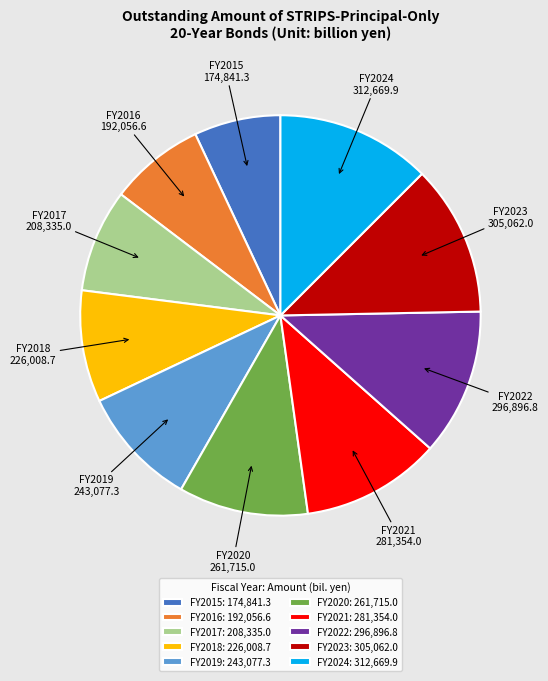

Is it true that FY2022 is 12% of the pie?

True